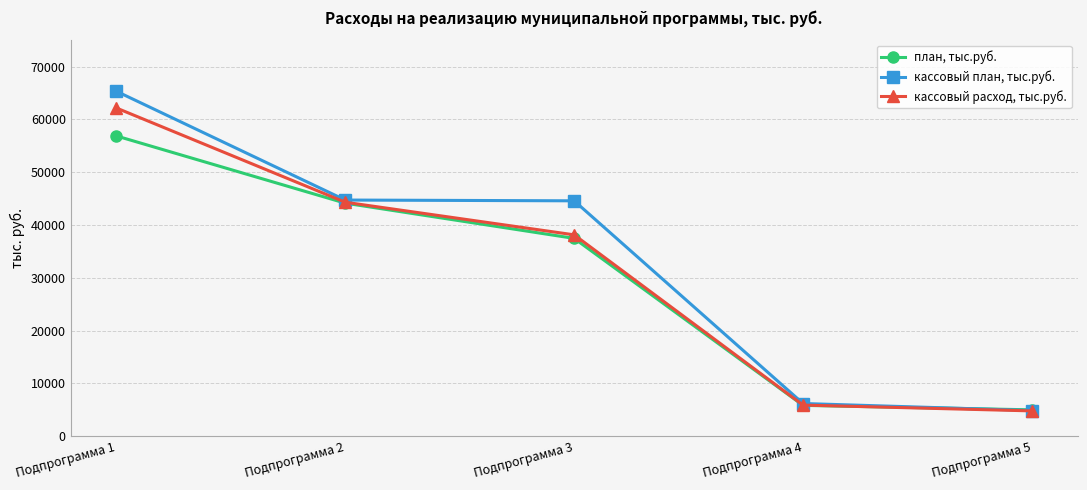

At which category is the sum across all series the highest?

Подпрограмма 1